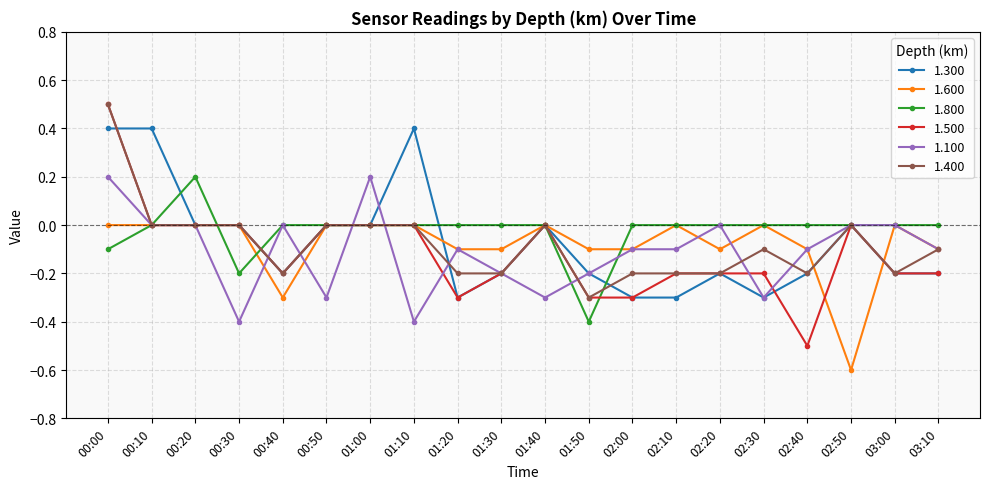

What are all the series names shown in the legend?

1.300, 1.600, 1.800, 1.500, 1.100, 1.400